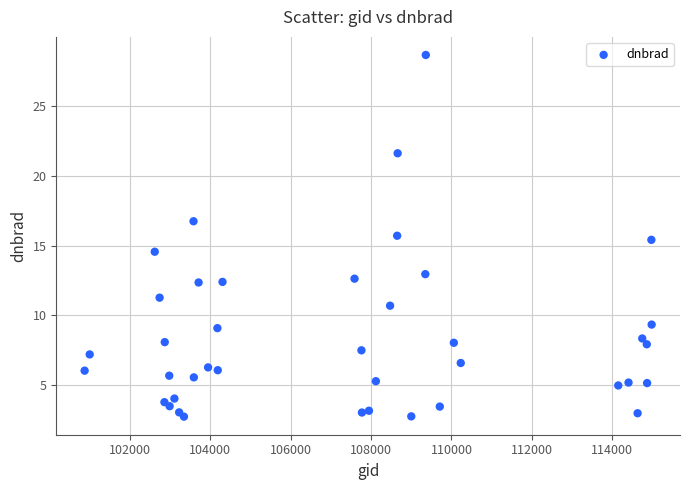

What is the range of Y values (max minus min)?

25.9